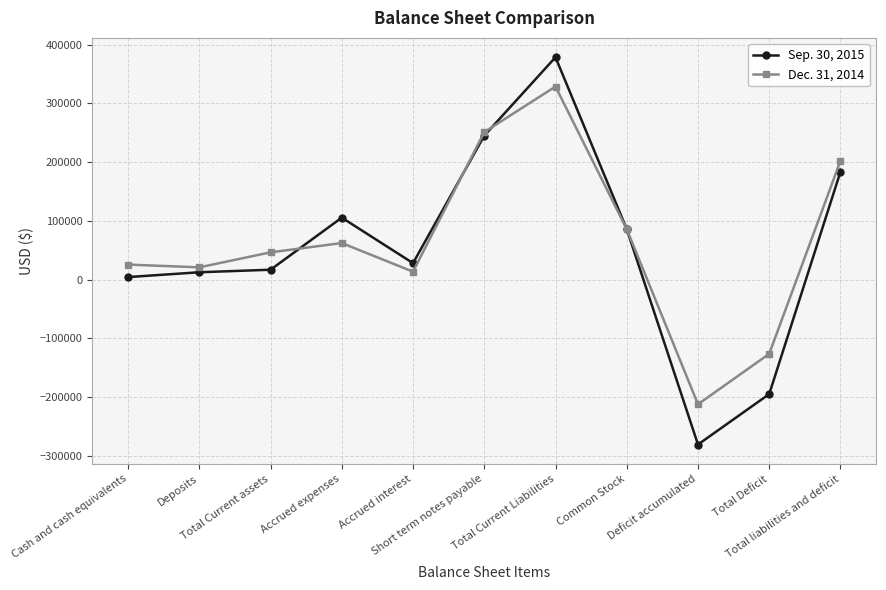

Which series has the widest spread of values?

Sep. 30, 2015